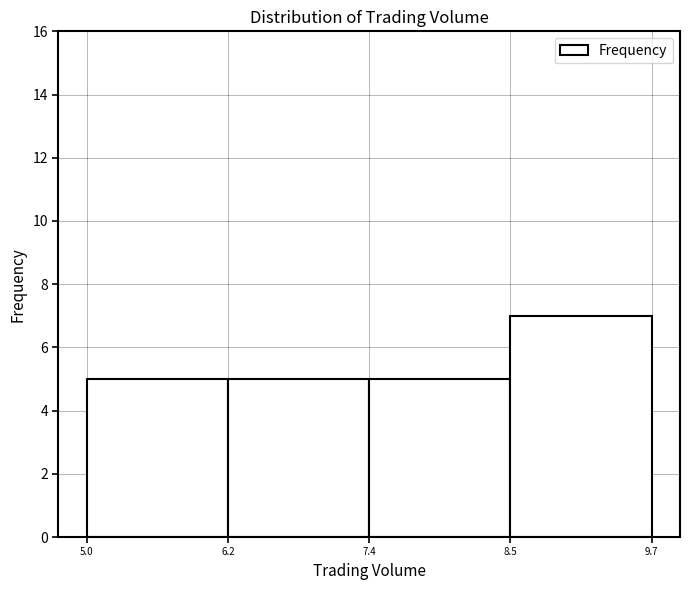

Over which range of the x-axis is the bar tallest?

8.5 to 9.7